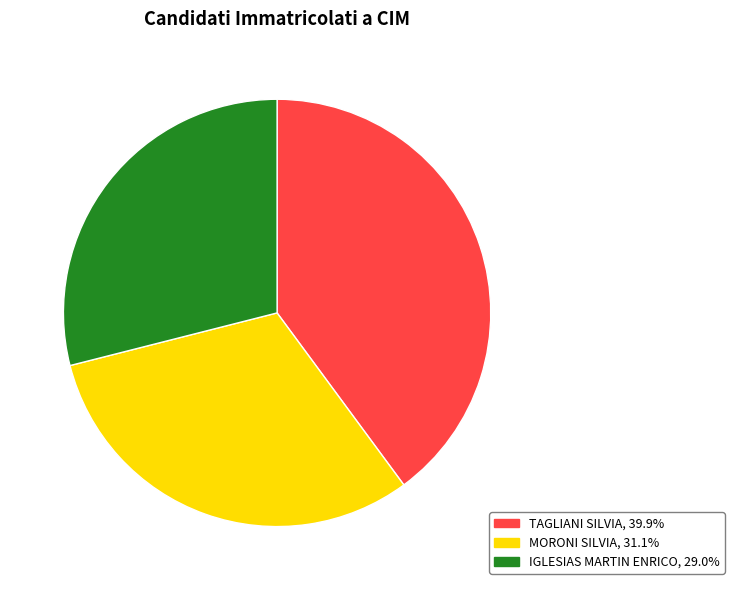

Count the number of slices in the pie.

3